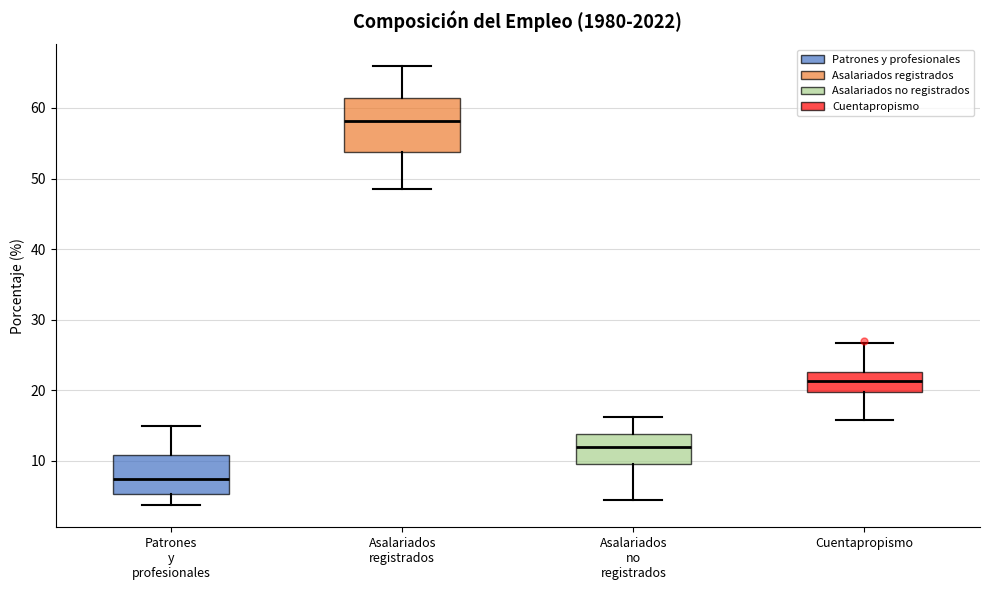

Which box is the tallest, from its lower edge to its upper edge?

Asalariados registrados